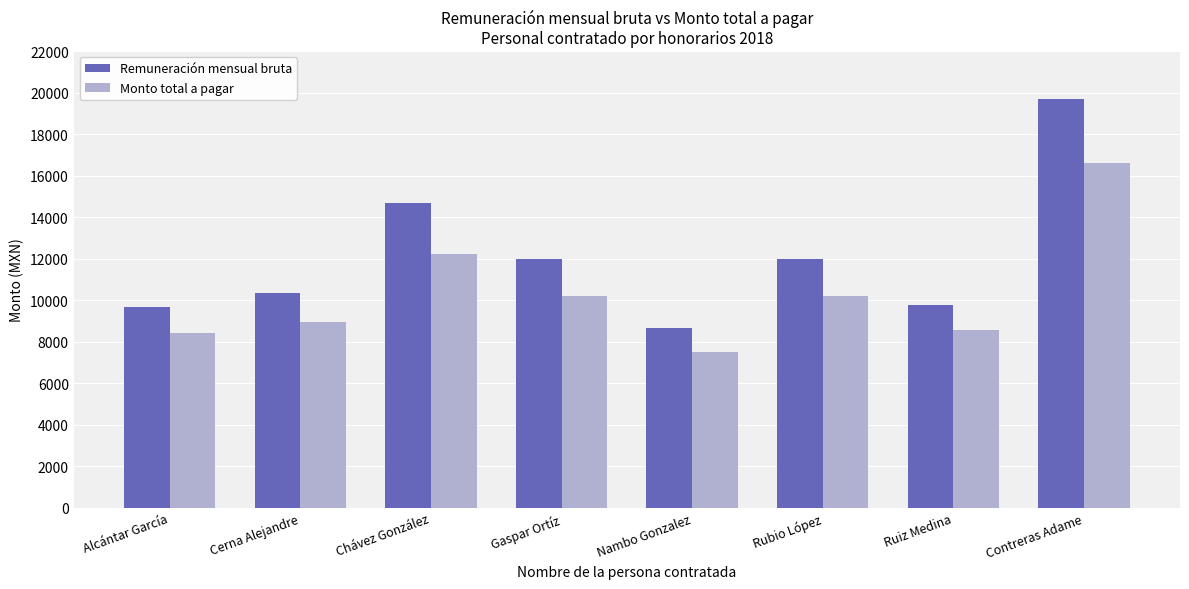

List the series in order of their overall mean, lowest first.

Monto total a pagar, Remuneración mensual bruta